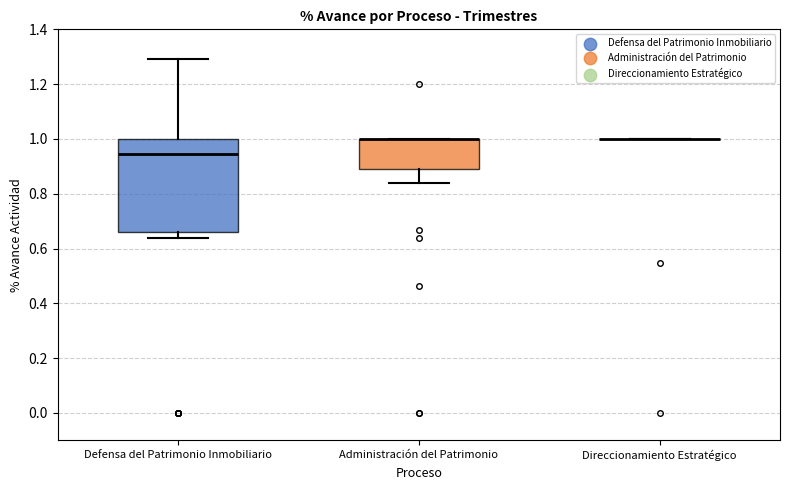

Which box is the tallest, from its lower edge to its upper edge?

Defensa del Patrimonio Inmobiliario